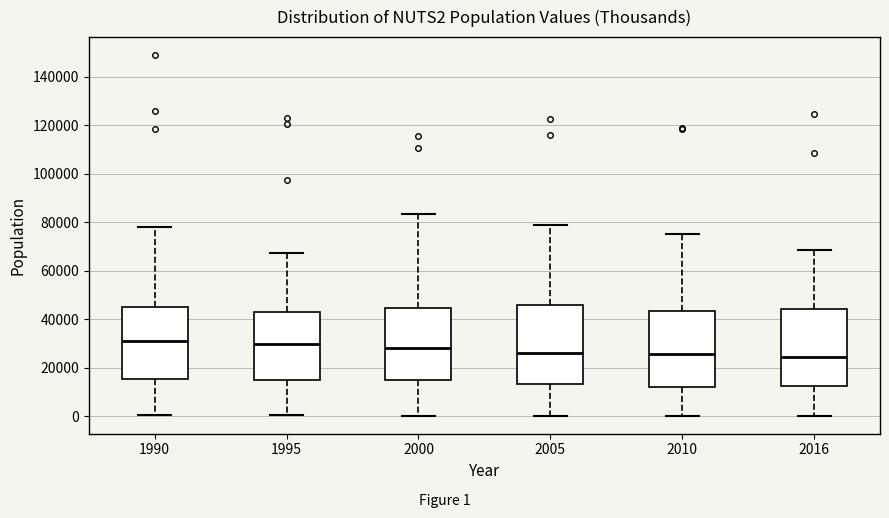

Reading left to right, transcribe this box plot: for each box, give where its median line is, the range the box spans, and where its two whiskers end, as read against the y-axis. The values are not printed on the chart, so give them approximately, as read against the axis.

1990: median 32000, box 16000 to 46000, whiskers 0 to 78000
1995: median 30000, box 14000 to 44000, whiskers 0 to 68000
2000: median 28000, box 14000 to 44000, whiskers 0 to 84000
2005: median 26000, box 14000 to 46000, whiskers 0 to 80000
2010: median 26000, box 12000 to 44000, whiskers 0 to 76000
2016: median 24000, box 12000 to 44000, whiskers 0 to 68000